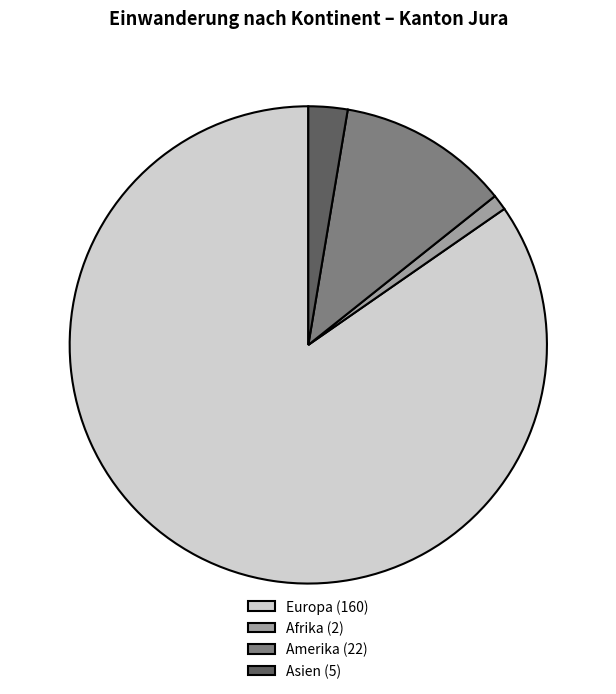

What is the smallest slice in the pie chart?

Afrika (2)